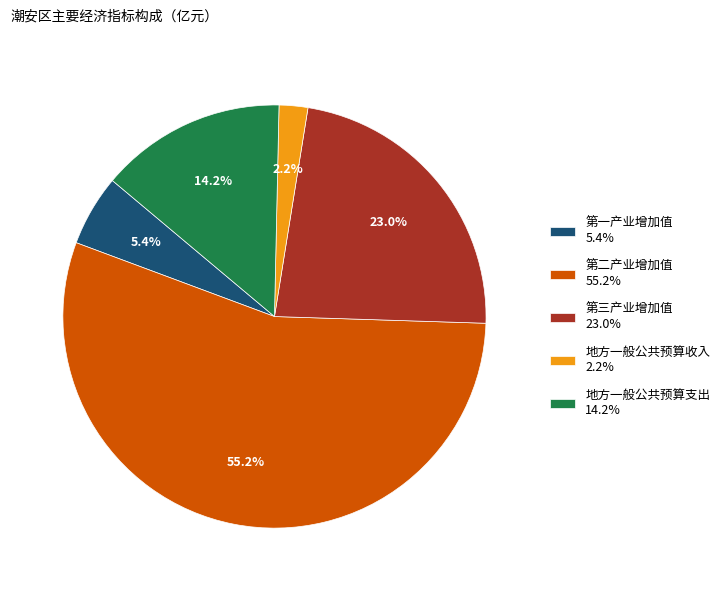

What is the total percentage of 第三产业增加值 and 第一产业增加值?

28.4%